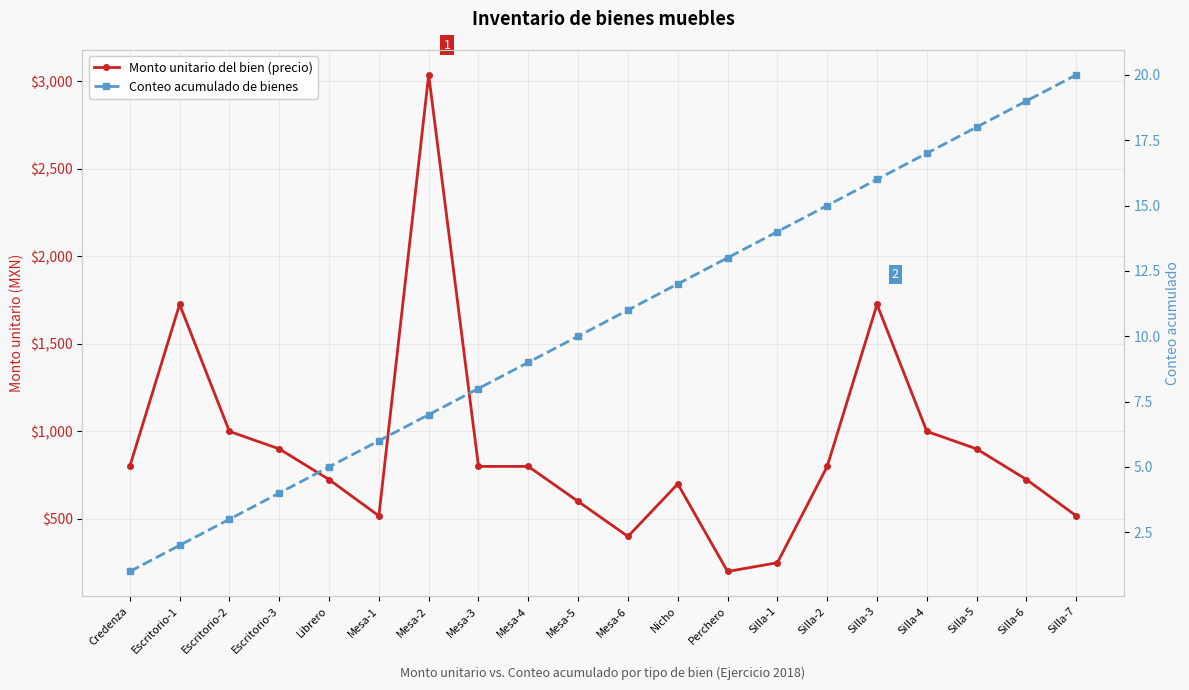

At which category is the sum across all series the highest?

Mesa-2